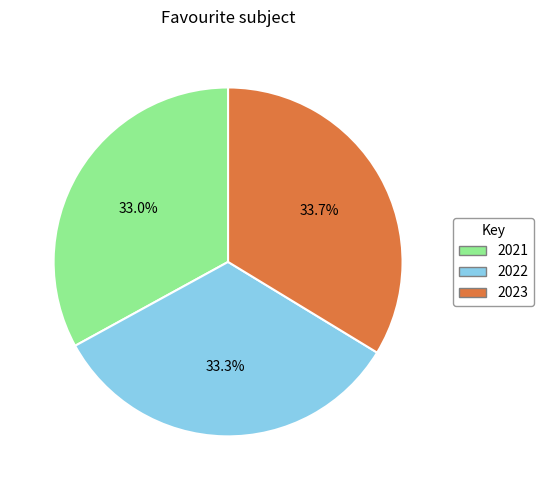

Is there any slice that represents more than half of the pie?

No